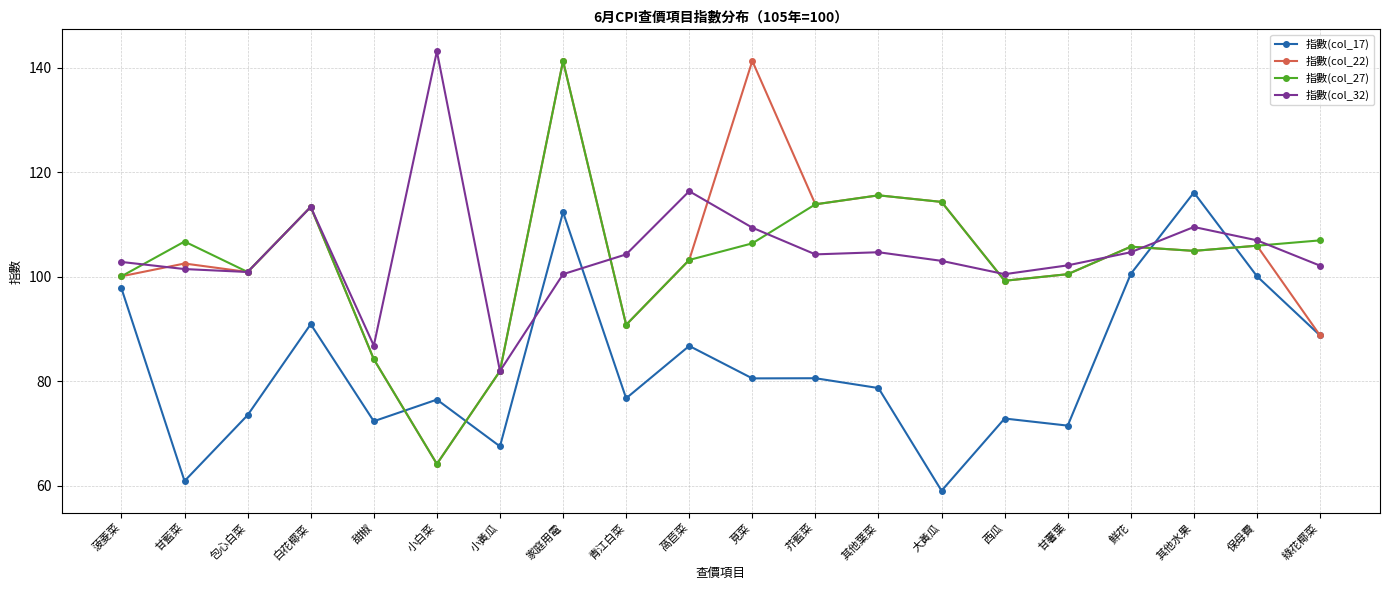

At which label does 指數(col_27) reach its minimum?

小白菜